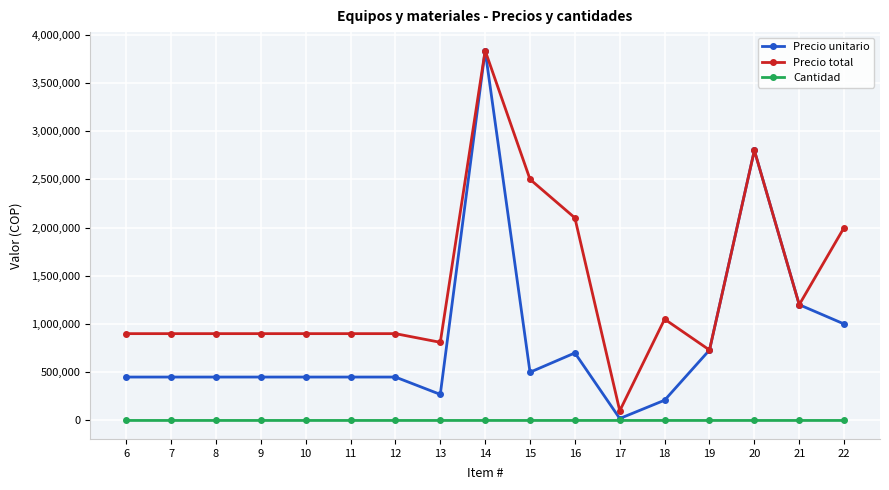

Is it true that Precio unitario equals 450000 at 6?

True